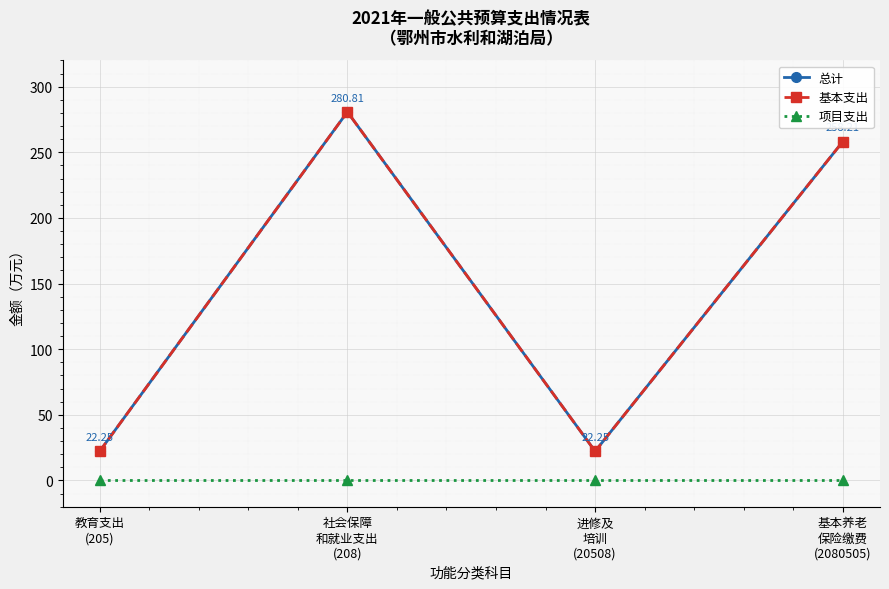

Is this an area chart (filled region under the line)?

No